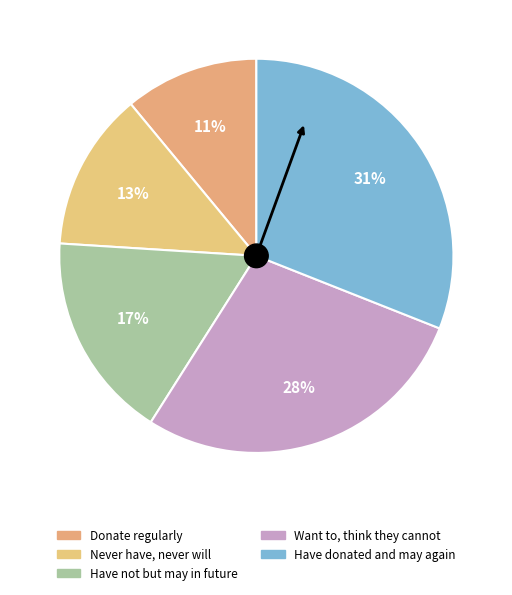

Is there a majority slice in this chart?

No